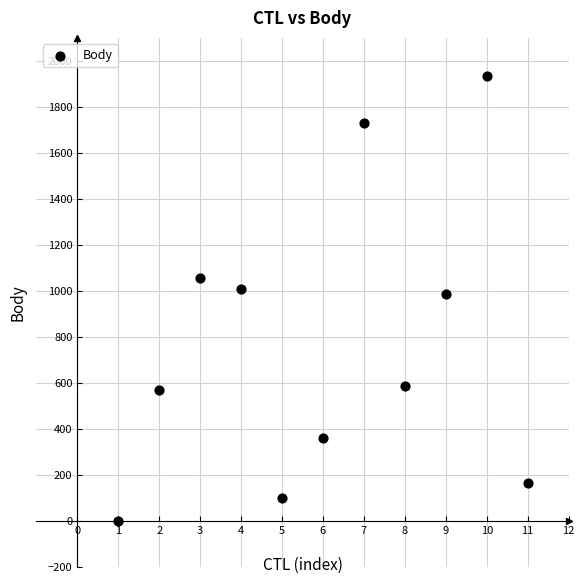

What is the average X value?

6